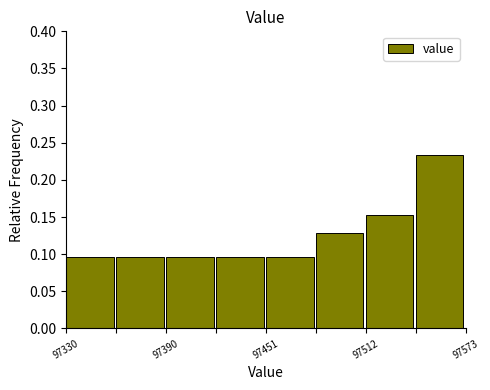

Read against the x-axis, roughly where is the centre of the tallest bar?

97560